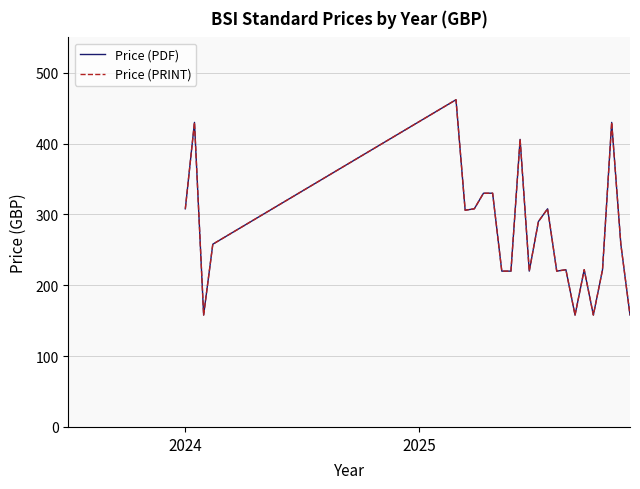

Does the chart have visible grid lines?

Yes